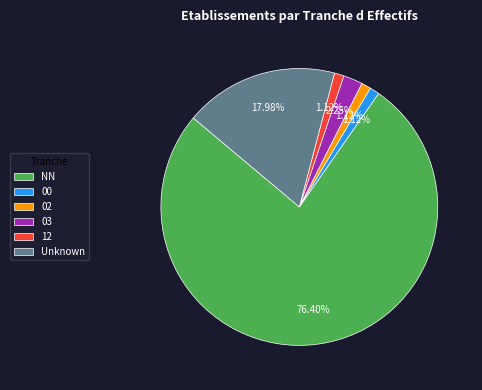

What is the majority slice?

NN